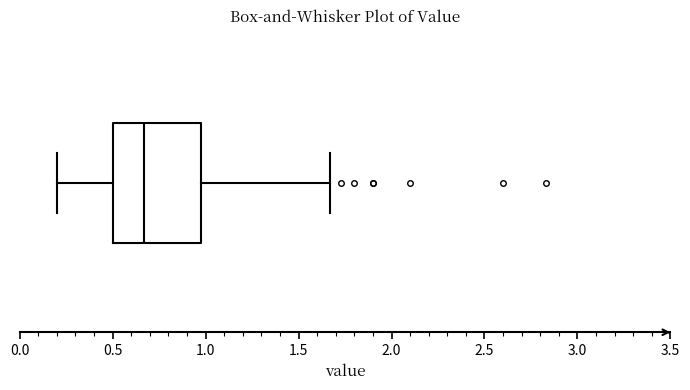

Where does the median line of the box sit on the x-axis? The values are not printed on the chart, so give them approximately, as read against the axis.

0.65